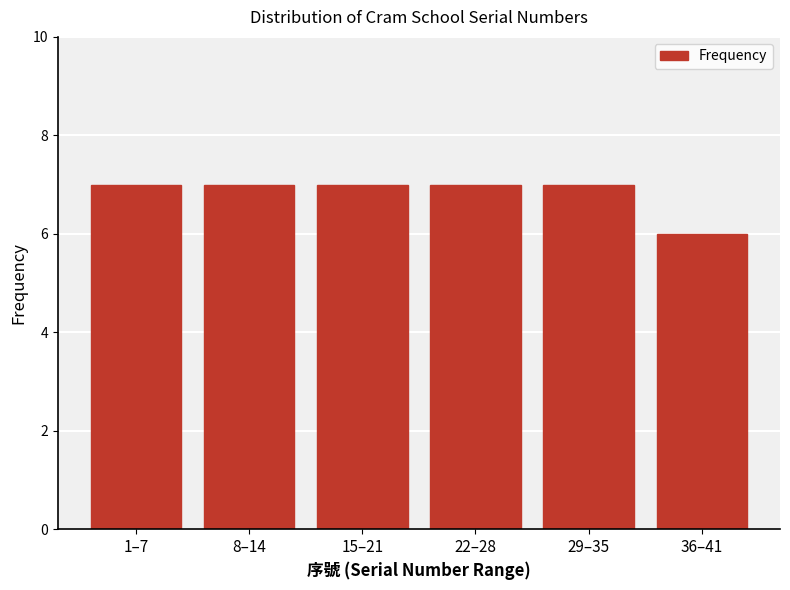

Reading left to right, extract all data points from this chart.

1–7=7	8–14=7	15–21=7	22–28=7	29–35=7	36–41=6